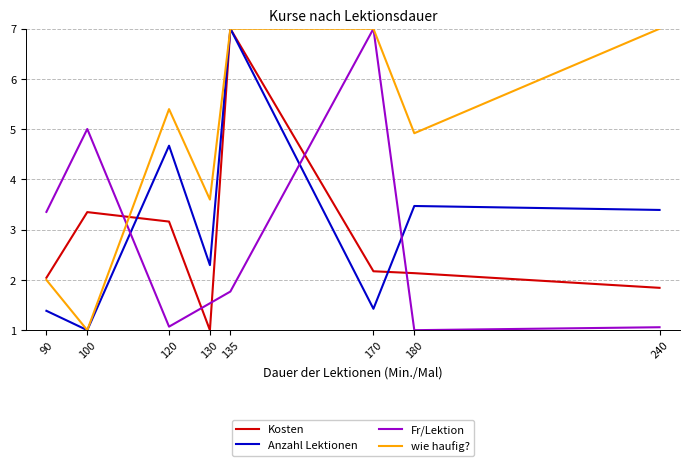

How many lines are shown in the chart?

4